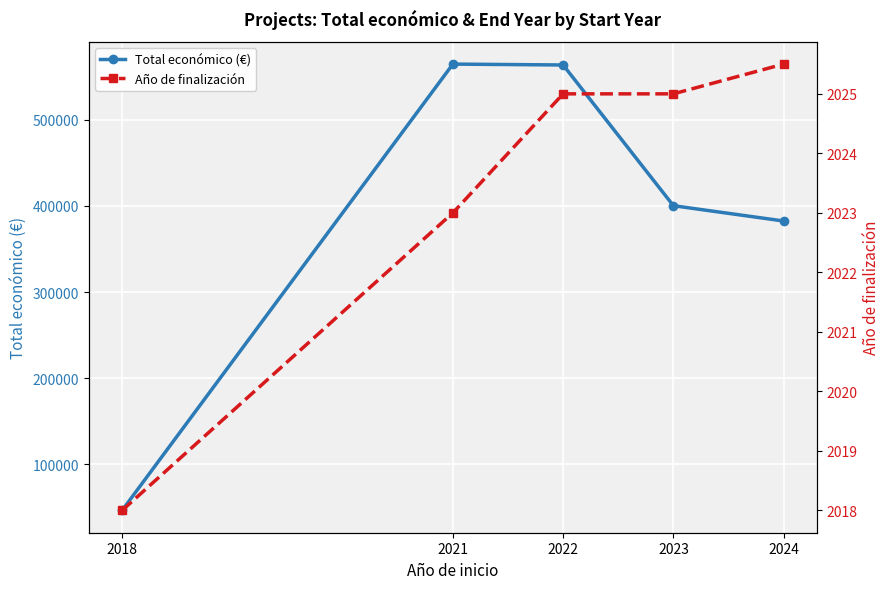

What is the total value across all series at 2023?

402292.6